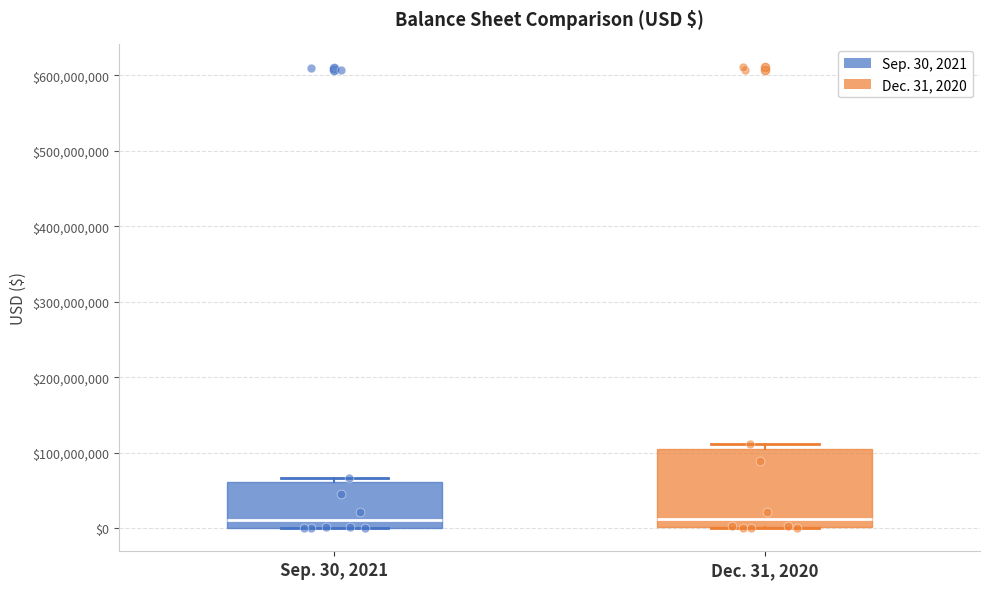

Reading left to right, read every box against the y-axis: the position of its median line, the range the box covers, and the ends of its whiskers. The values are not printed on the chart, so give them approximately, as read against the axis.

Sep. 30, 2021: median 10000000, box 0 to 60000000, whiskers 0 to 70000000
Dec. 31, 2020: median 10000000, box 0 to 110000000, whiskers 0 to 110000000 (just above the box's upper edge)